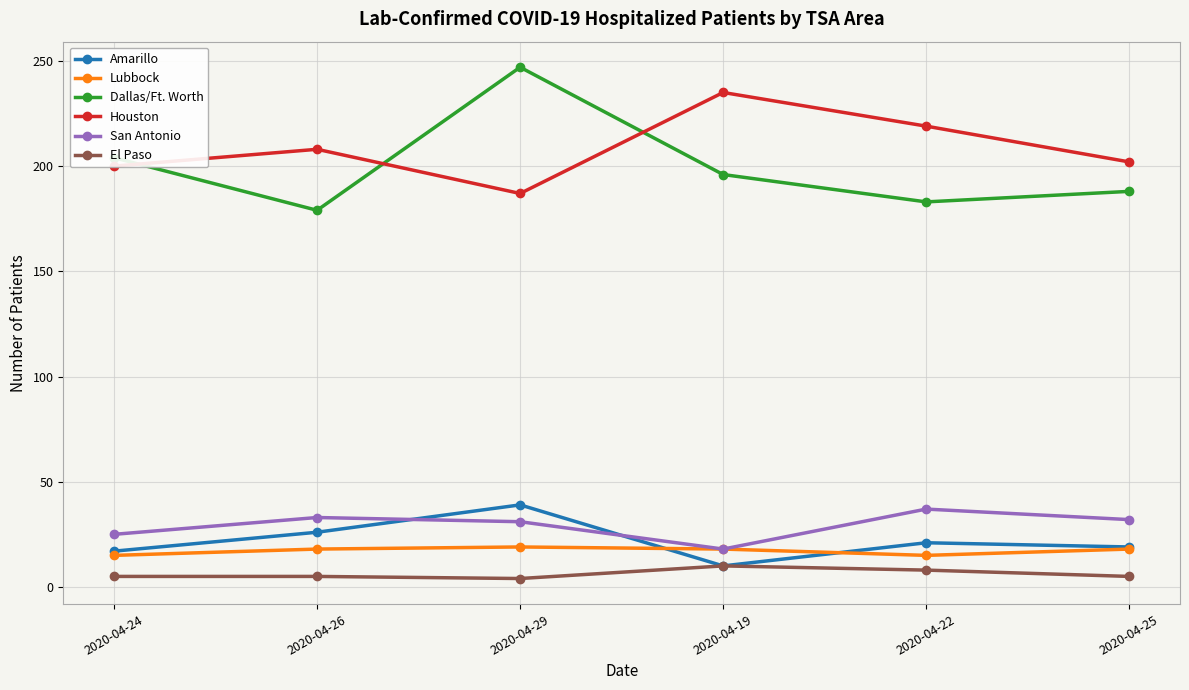

How many data points in Dallas/Ft. Worth are less than 196?

3